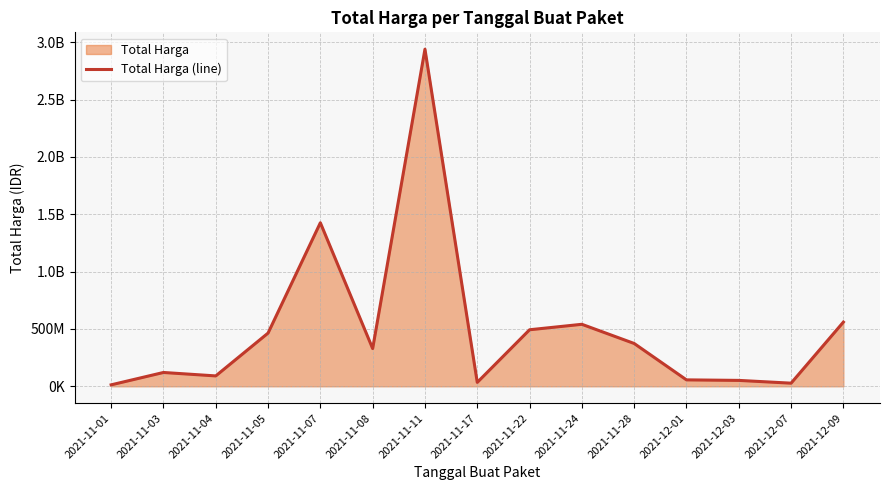

List the labels in order of value, smallest first.

2021-11-01, 2021-12-07, 2021-11-17, 2021-12-03, 2021-12-01, 2021-11-04, 2021-11-03, 2021-11-08, 2021-11-28, 2021-11-05, 2021-11-22, 2021-11-24, 2021-12-09, 2021-11-07, 2021-11-11